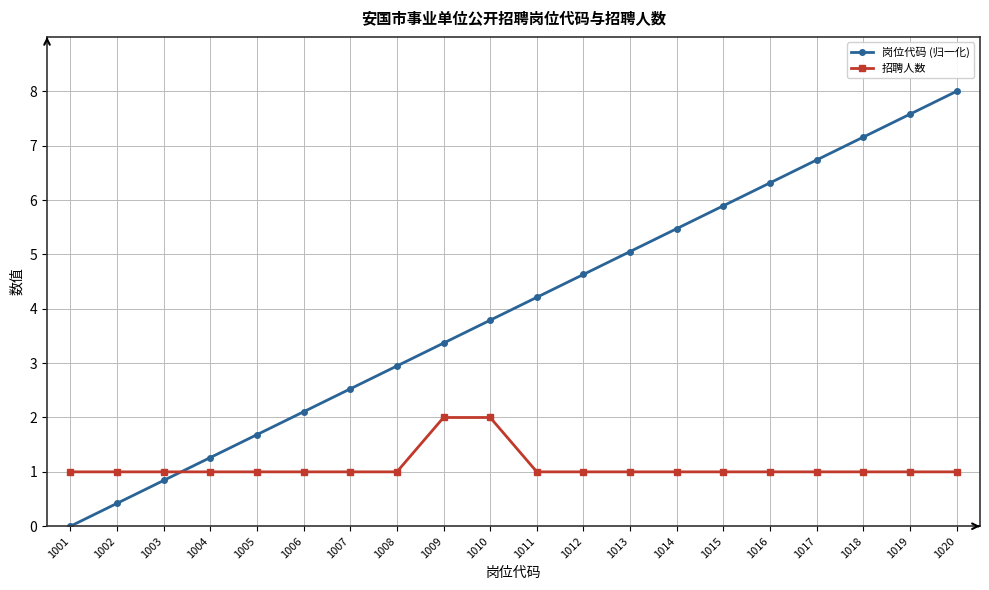

Reading right to left, extract all data points from this chart.

岗位代码 (归一化): 1020=8.0	1019=7.6	1018=7.2	1017=6.7	1016=6.3	1015=5.9	1014=5.5	1013=5.1	1012=4.6	1011=4.2	1010=3.8	1009=3.4	1008=2.9	1007=2.5	1006=2.1	1005=1.7	1004=1.3	1003=0.8	1002=0.4	1001=0.0
招聘人数: 1020=1.0	1019=1.0	1018=1.0	1017=1.0	1016=1.0	1015=1.0	1014=1.0	1013=1.0	1012=1.0	1011=1.0	1010=2.0	1009=2.0	1008=1.0	1007=1.0	1006=1.0	1005=1.0	1004=1.0	1003=1.0	1002=1.0	1001=1.0